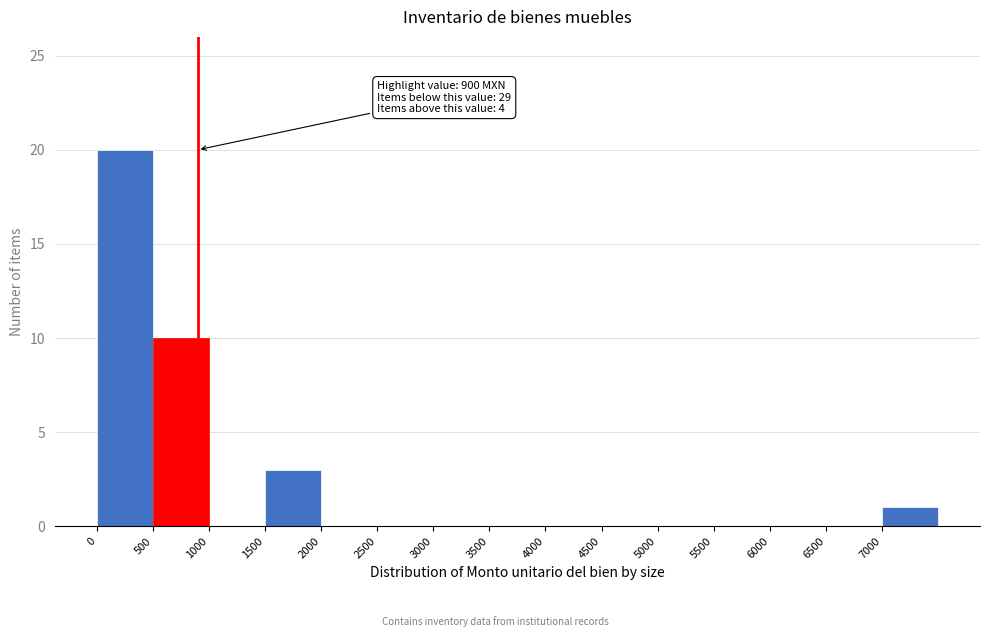

Over which range of the x-axis is the bar tallest?

0 to 500